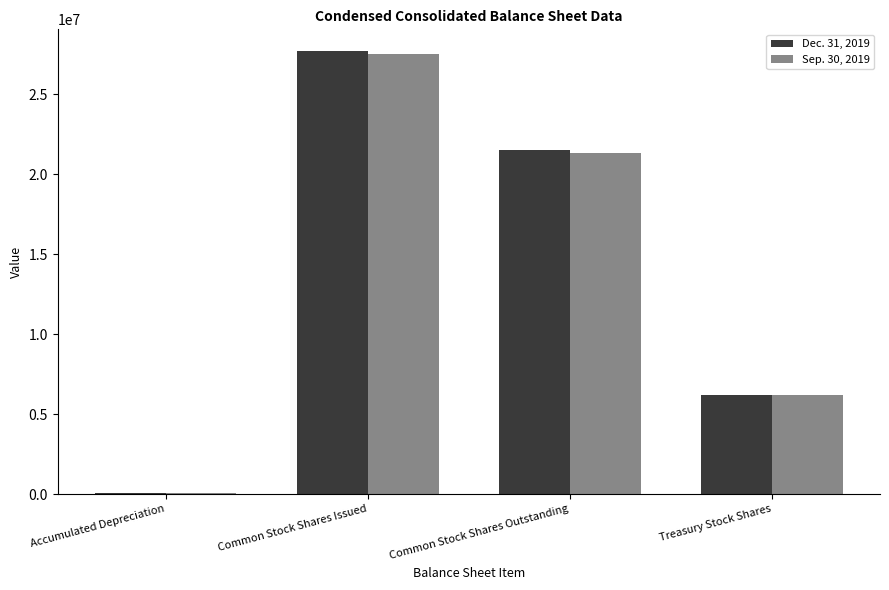

How many categories are shown in the chart?

4